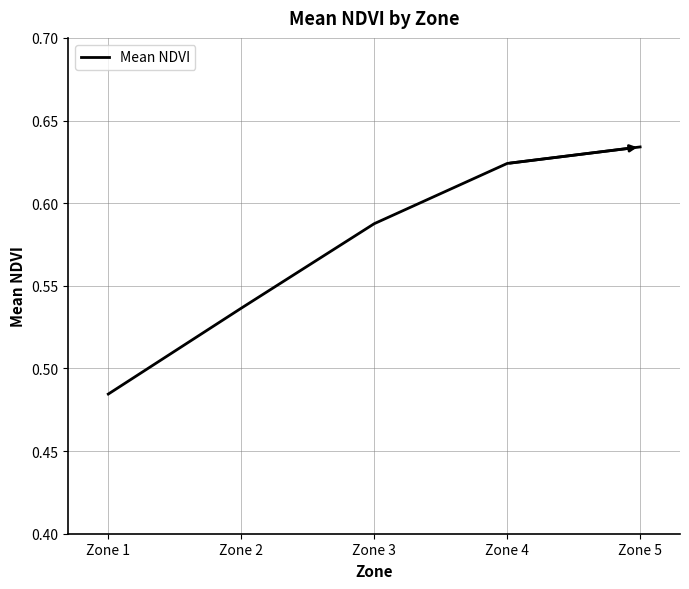

How many values are between 0 and 1?

5